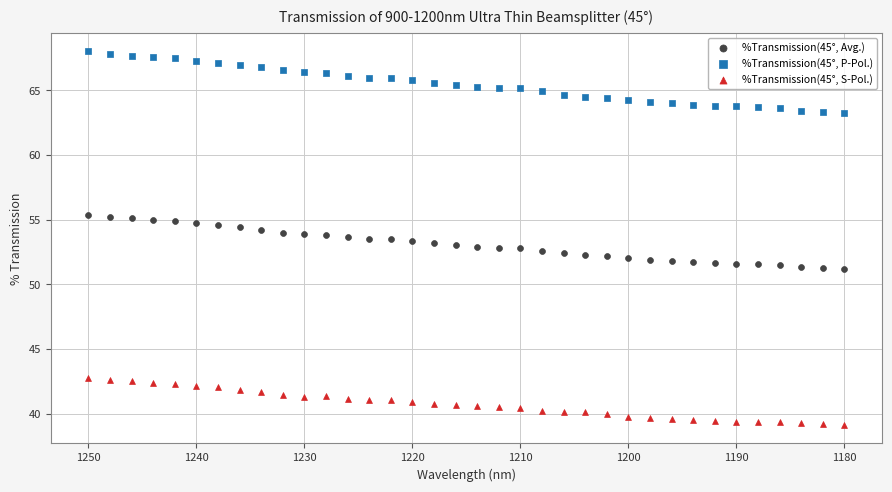

What are all the series names shown in the legend?

%Transmission(45°, Avg.), %Transmission(45°, P-Pol.), %Transmission(45°, S-Pol.)